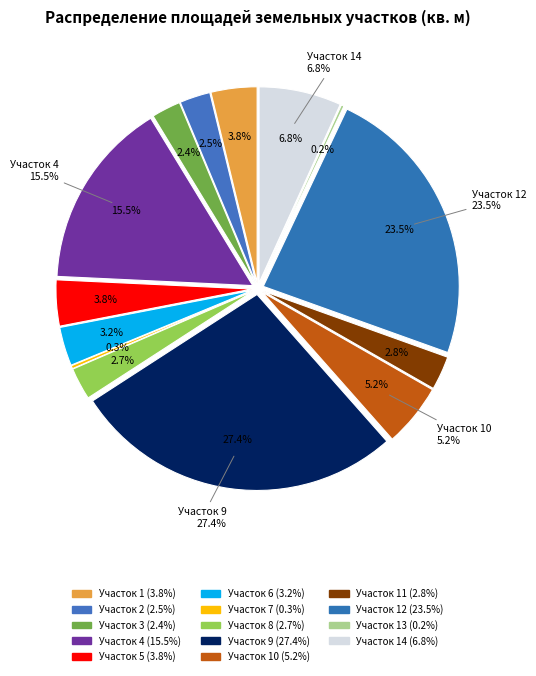

Is there a majority slice in this chart?

No